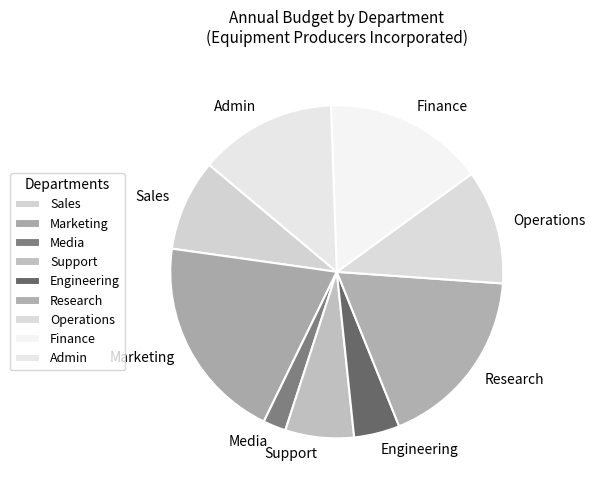

True or false: Admin accounts for 13% of the total.

True